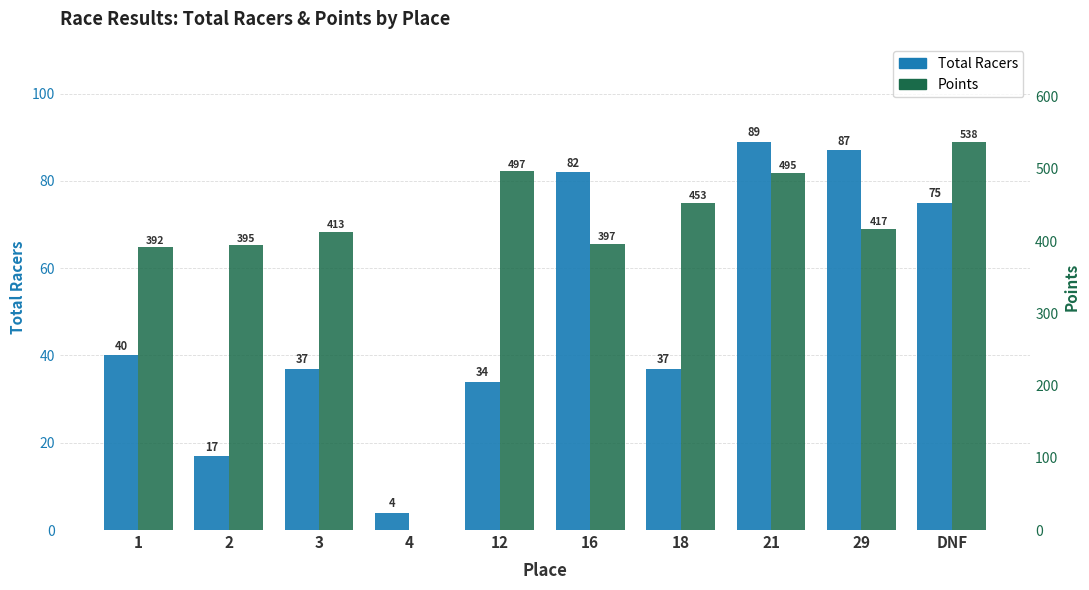

List the labels in order of Points value, largest first.

DNF, 12, 21, 18, 29, 3, 16, 2, 1, 4